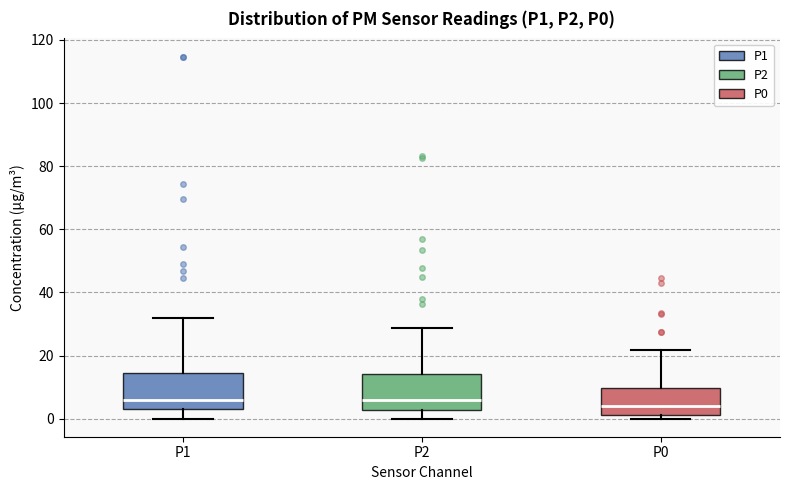

Where is the lower edge of the box for P1 on the y-axis? The values are not printed on the chart, so give them approximately, as read against the axis.

2